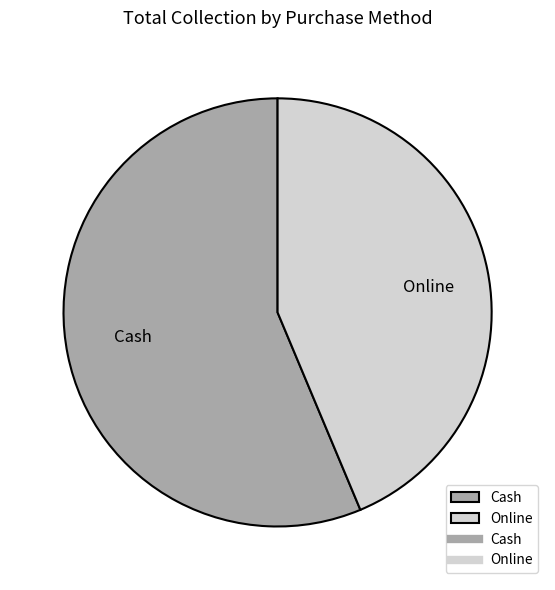

Rank the categories by value from highest to lowest.

Cash, Online